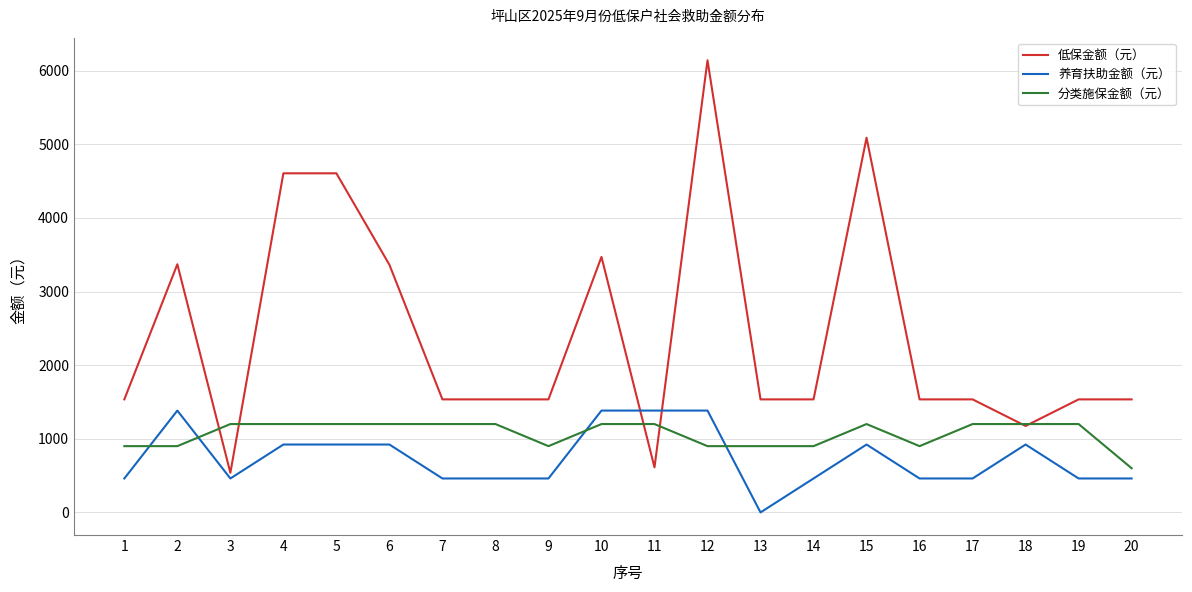

What is the greatest value displayed?

6140